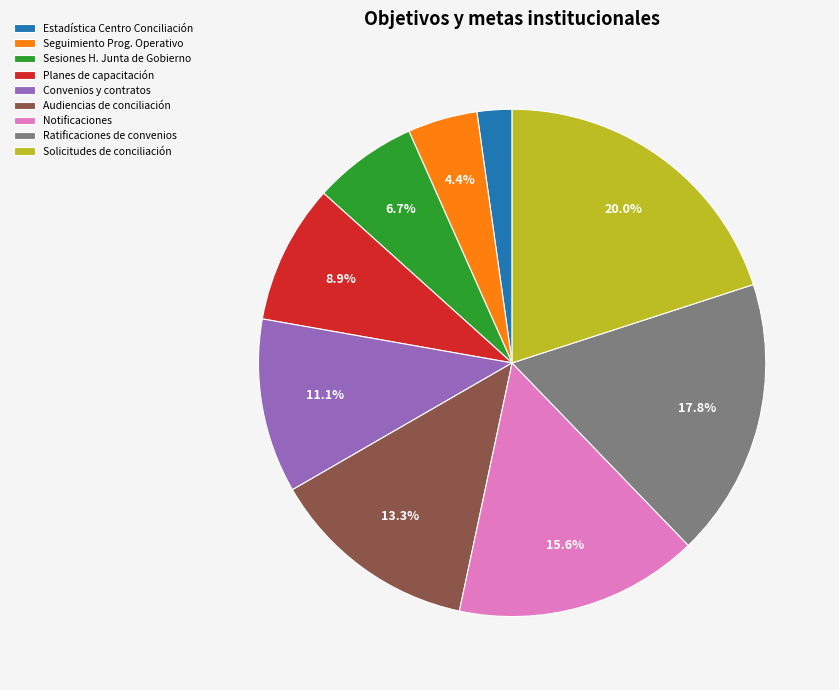

To the nearest percent, what is the average slice percentage?

11%